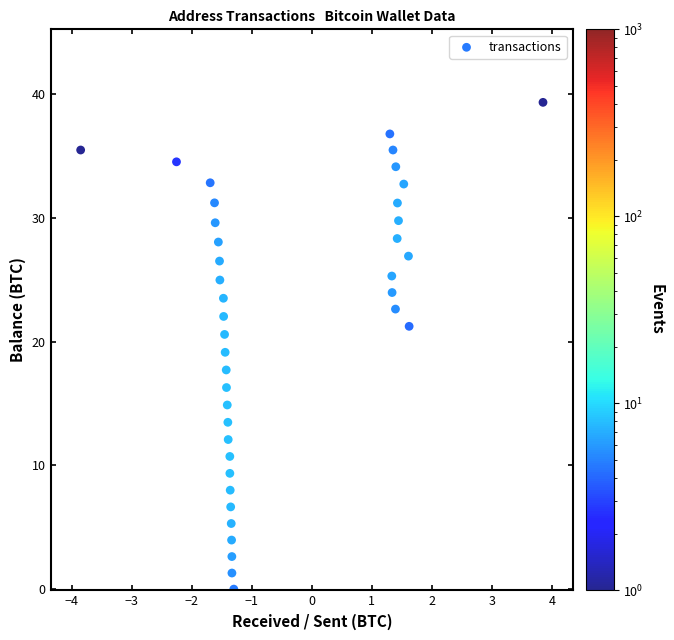

What is the range of X values (max minus min)?

7.7